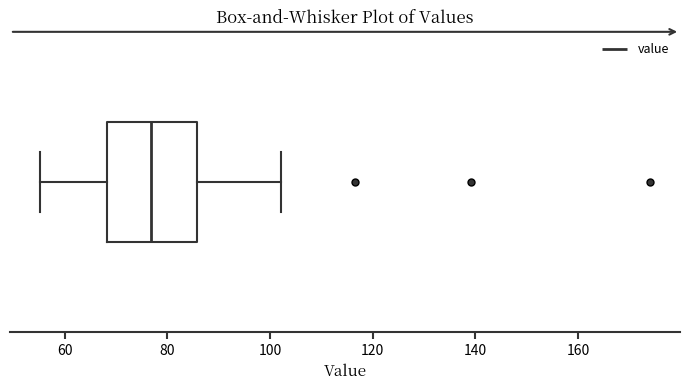

Transcribe this box plot: give where the median line is, the range the box spans, and where the two whiskers end, as read against the x-axis. The values are not printed on the chart, so give them approximately, as read against the axis.

median 76, box 68 to 86, whiskers 56 to 102